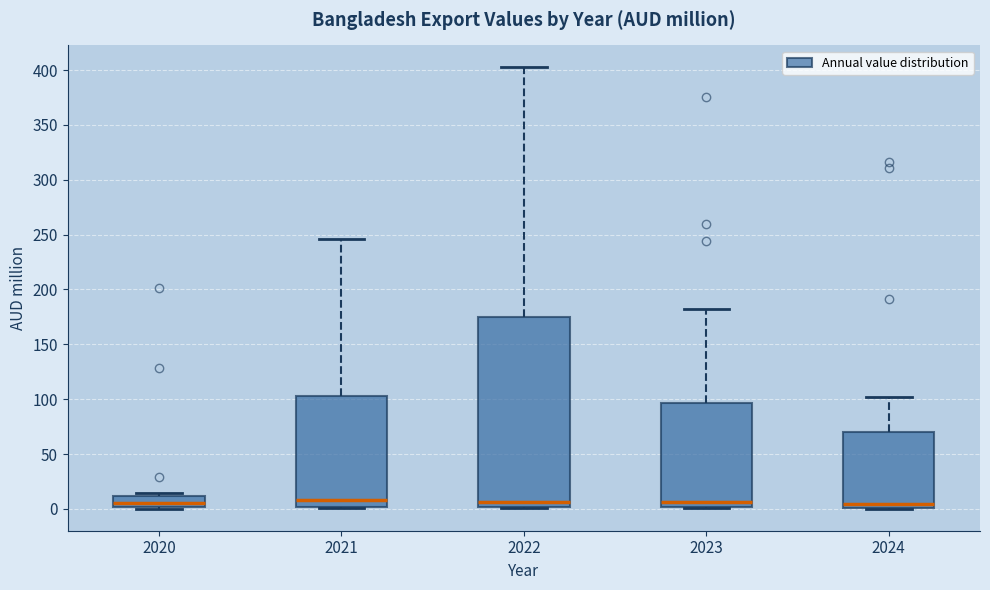

Reading left to right, read every box against the y-axis: the position of its median line, the range the box covers, and the ends of its whiskers. The values are not printed on the chart, so give them approximately, as read against the axis.

2020: median 5, box 0 to 10, whiskers 0 (just below the box's lower edge) to 15
2021: median 10, box 0 to 105, whiskers 0 to 245
2022: median 5, box 0 to 175, whiskers 0 to 400
2023: median 5, box 0 to 95, whiskers 0 to 185
2024: median 5, box 0 to 70, whiskers 0 to 100